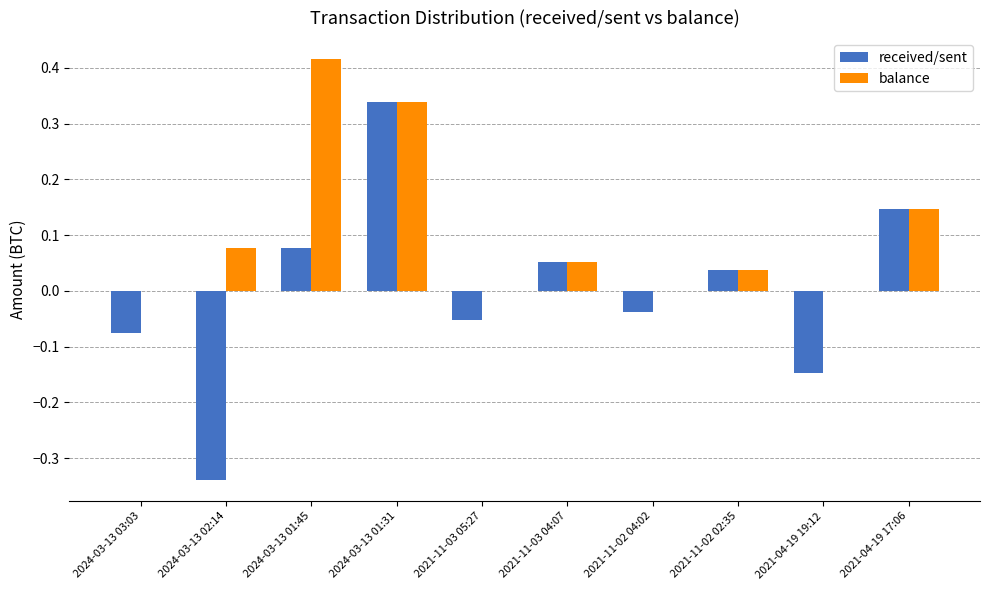

Is the value of balance at 2024-03-13 01:45 greater than the value of received/sent at 2021-04-19 19:12?

Yes